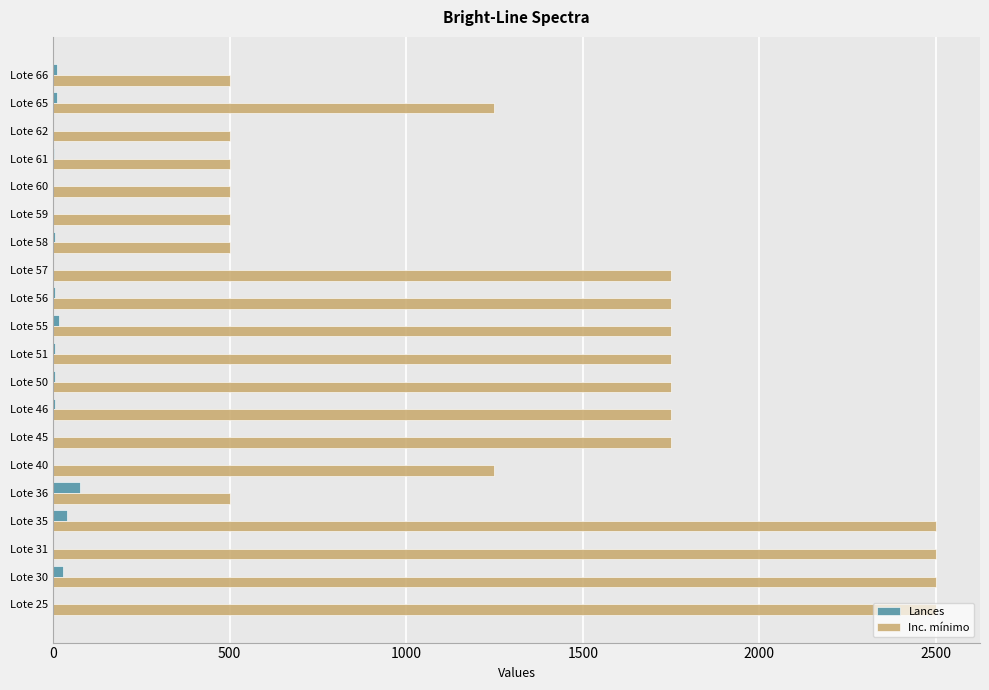

What is the maximum value shown in the chart?

2500